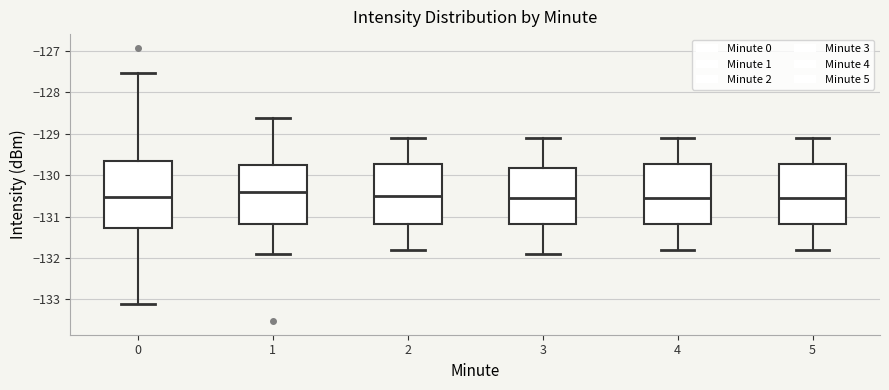

Reading left to right, read every box against the y-axis: the position of its median line, the range the box covers, and the ends of its whiskers. The values are not printed on the chart, so give them approximately, as read against the axis.

0: median -130.5, box -131.3 to -129.7, whiskers -133.1 to -127.5
1: median -130.4, box -131.2 to -129.8, whiskers -131.9 to -128.6
2: median -130.5, box -131.2 to -129.7, whiskers -131.8 to -129.1
3: median -130.5, box -131.2 to -129.8, whiskers -131.9 to -129.1
4: median -130.5, box -131.2 to -129.7, whiskers -131.8 to -129.1
5: median -130.5, box -131.2 to -129.7, whiskers -131.8 to -129.1